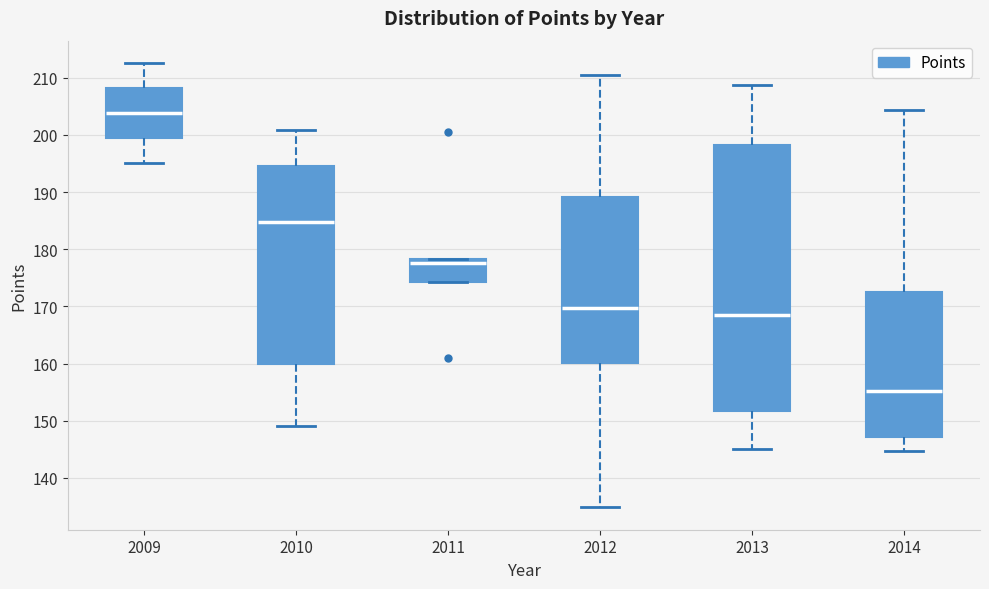

Which box is the tallest, from its lower edge to its upper edge?

2013